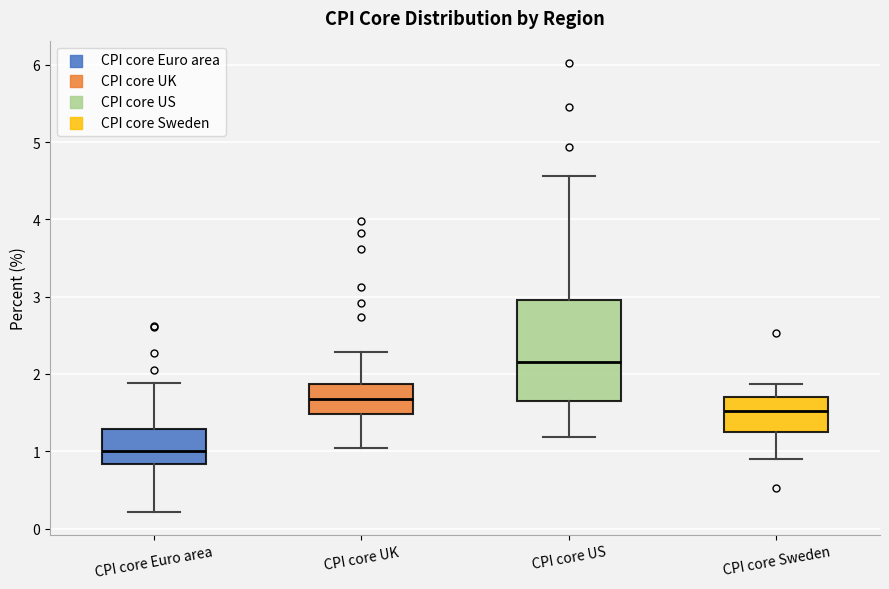

Comparing the boxes themselves (not the whiskers), which one is the tallest?

CPI core US